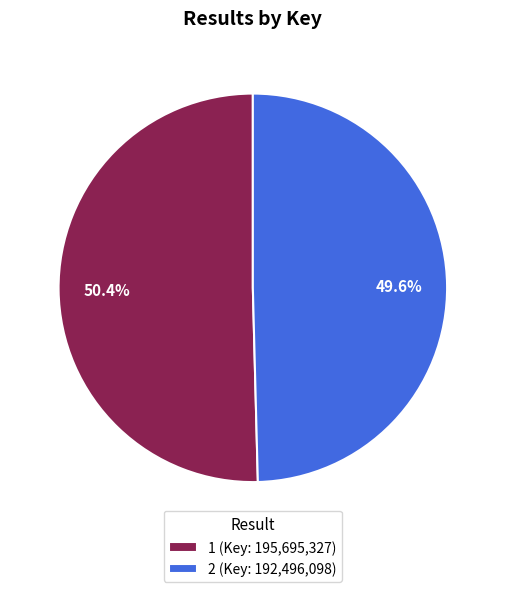

Combined, do 2 and 1 account for over 50%?

Yes